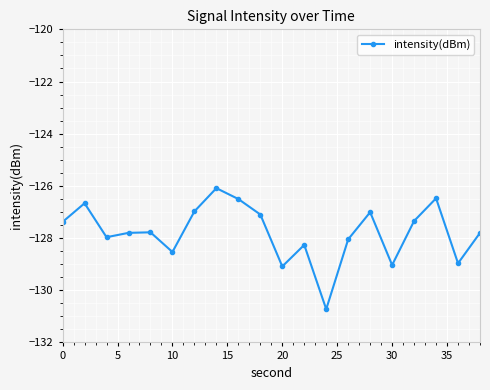

True or false: the data has more than 0 interior local peaks.

True